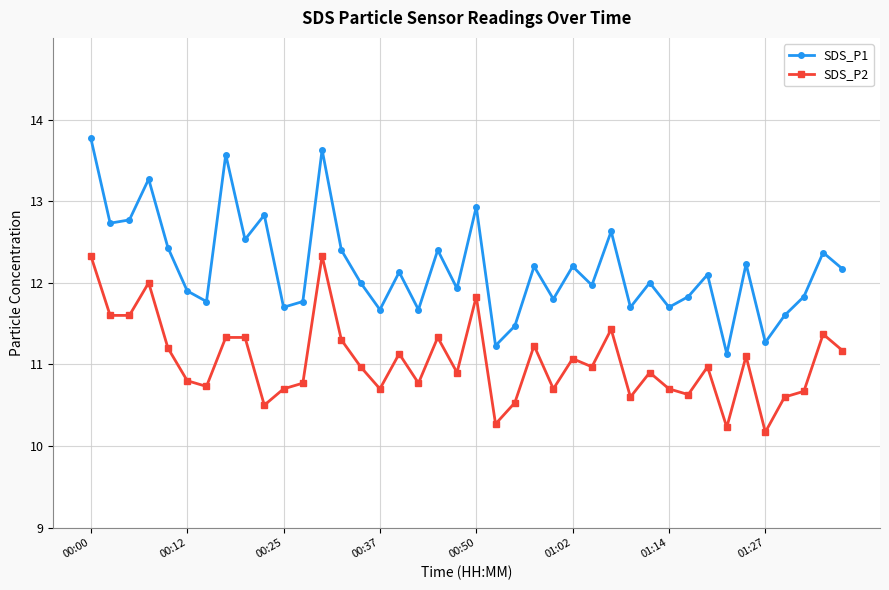

Rank the series by their average value, from highest to lowest.

SDS_P1, SDS_P2